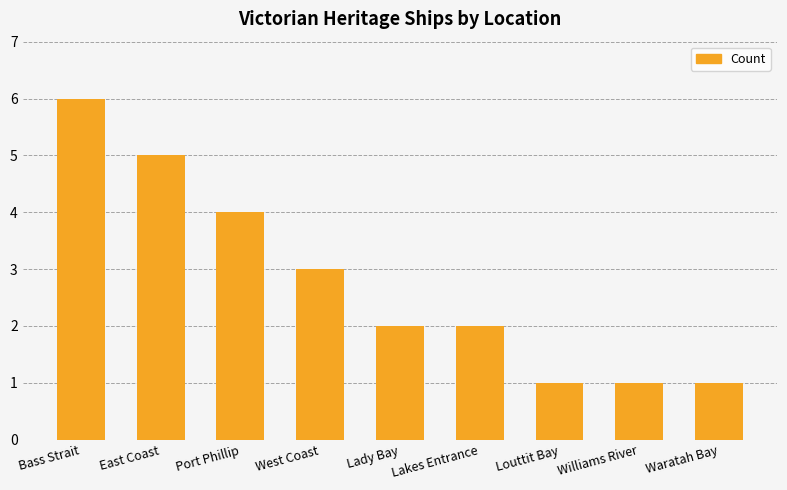

What is the minimum value shown in the chart?

1